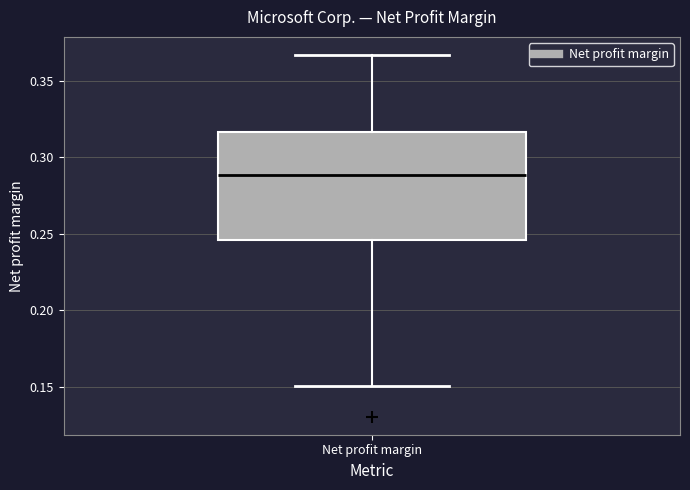

Transcribe this box plot: give where the median line is, the range the box spans, and where the two whiskers end, as read against the y-axis. The values are not printed on the chart, so give them approximately, as read against the axis.

median 0.290, box 0.245 to 0.315, whiskers 0.150 to 0.365